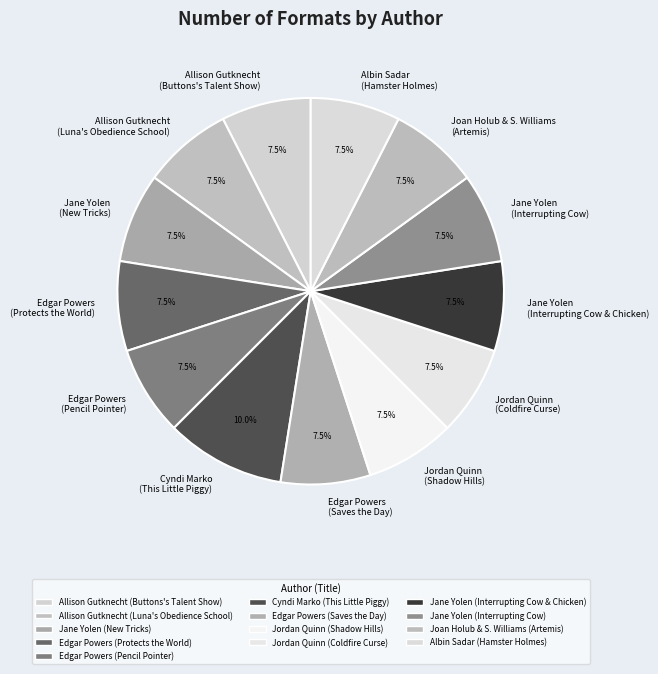

How many slices are in this pie chart?

13